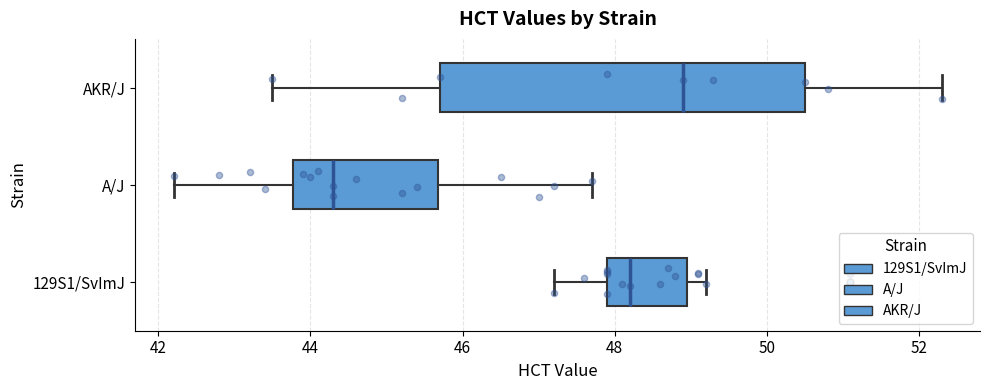

Reading bottom to top, transcribe this box plot: for each box, give where its median line is, the range the box spans, and where its two whiskers end, as read against the x-axis. The values are not printed on the chart, so give them approximately, as read against the axis.

129S1/SvImJ: median 48.2, box 48.0 to 49.0, whiskers 47.2 to 49.2
A/J: median 44.4, box 43.8 to 45.6, whiskers 42.2 to 47.8
AKR/J: median 49.0, box 45.8 to 50.6, whiskers 43.6 to 52.4